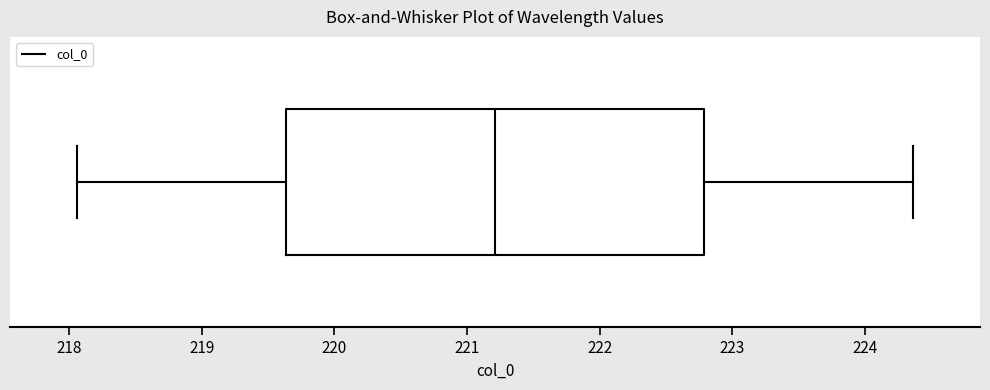

Transcribe this box plot: give where the median line is, the range the box spans, and where the two whiskers end, as read against the x-axis. The values are not printed on the chart, so give them approximately, as read against the axis.

median 221.2, box 219.6 to 222.8, whiskers 218.1 to 224.4